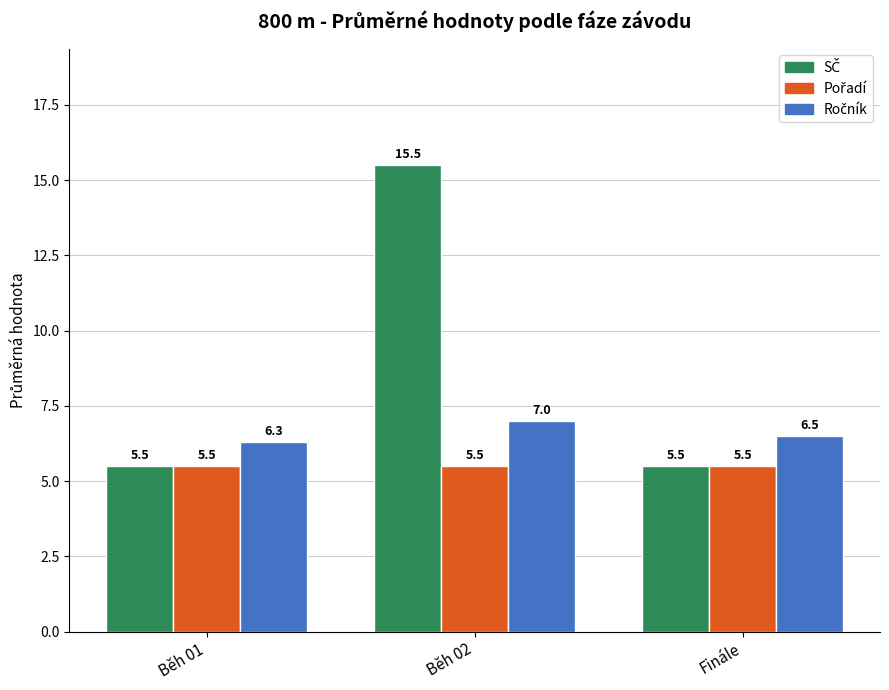

What is the label of the 2nd bar from the right?

Běh 02